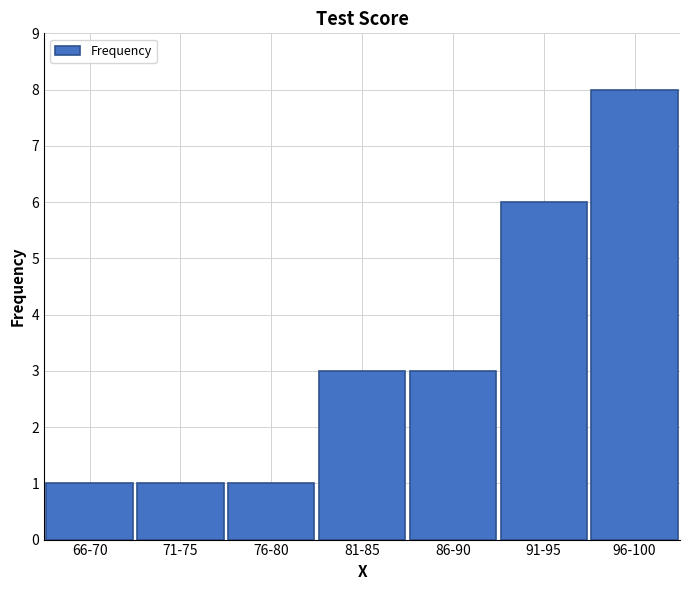

Reading left to right, extract all data points from this chart.

66-70=1	71-75=1	76-80=1	81-85=3	86-90=3	91-95=6	96-100=8